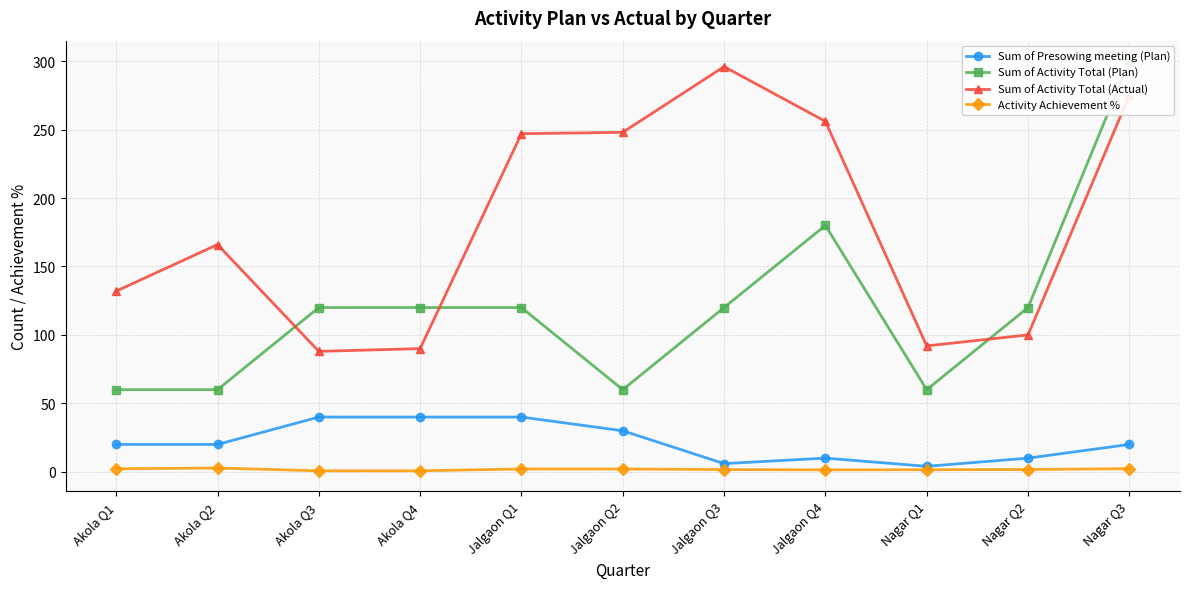

At how many categories does at least one series exceed 221?

5